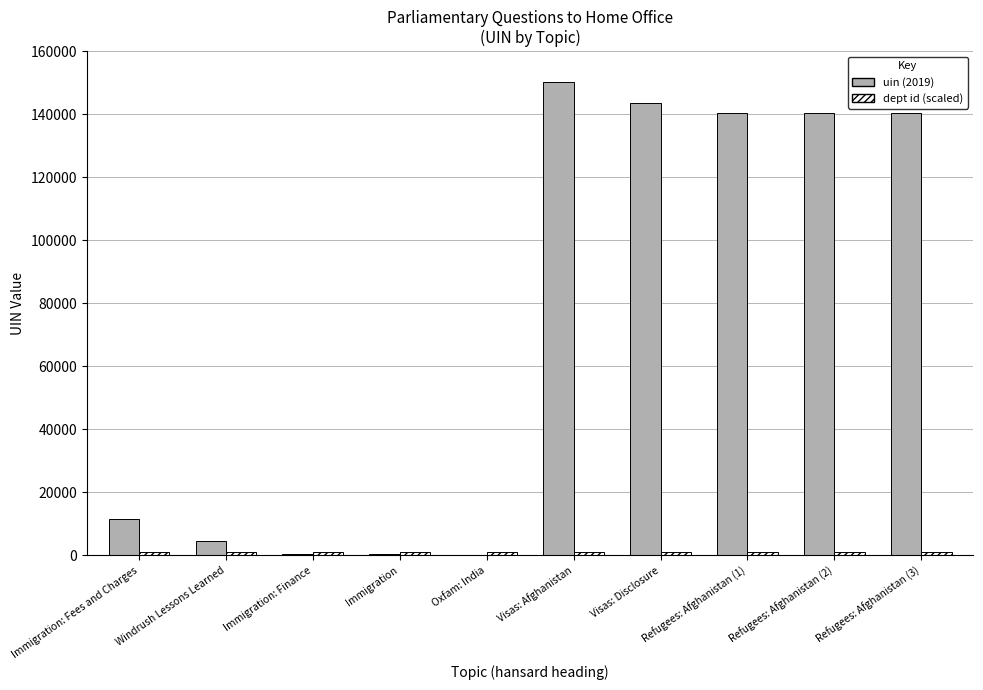

At which category is the sum across all series the highest?

Visas: Afghanistan